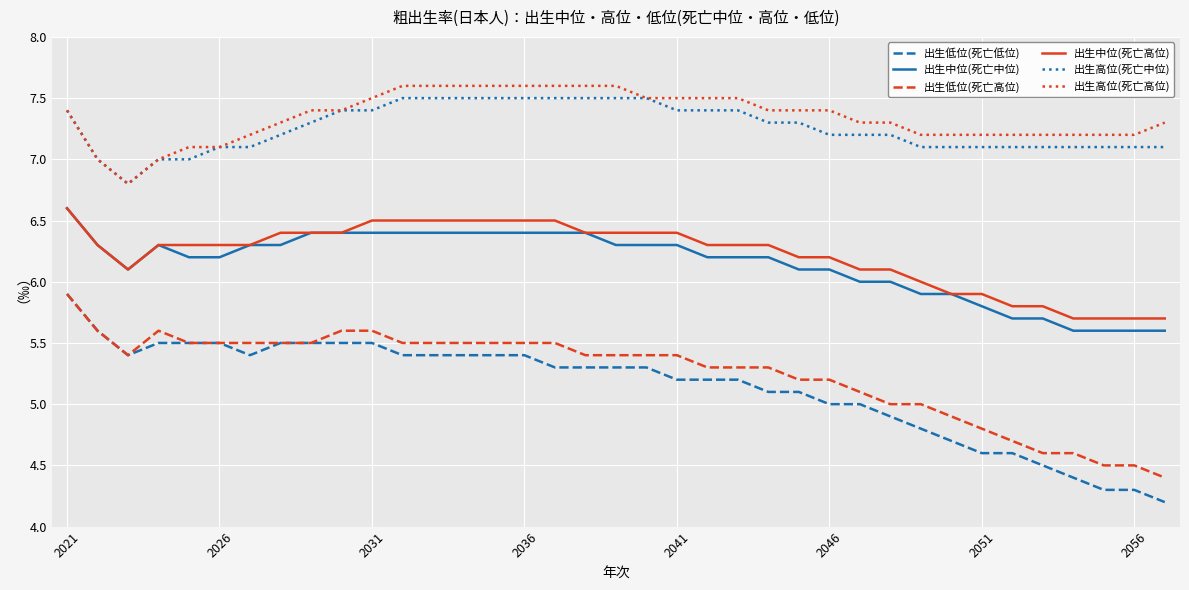

True or false: 出生中位(死亡中位) and 出生高位(死亡高位) intersect in this chart.

False